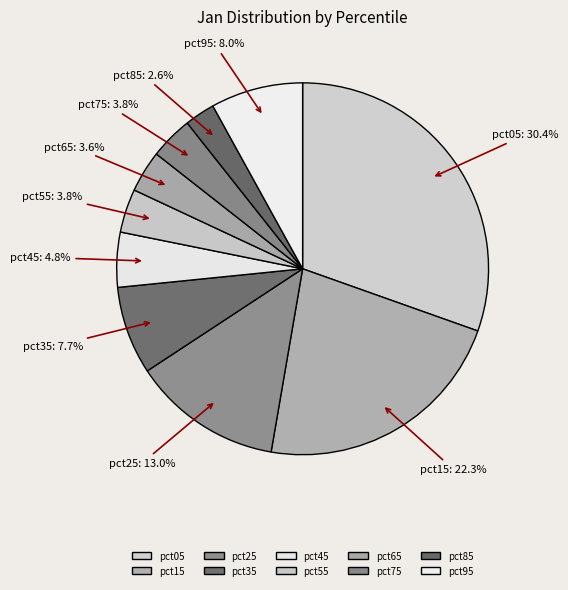

To the nearest percent, what is the difference between the largest and smallest slice percentages?

28%